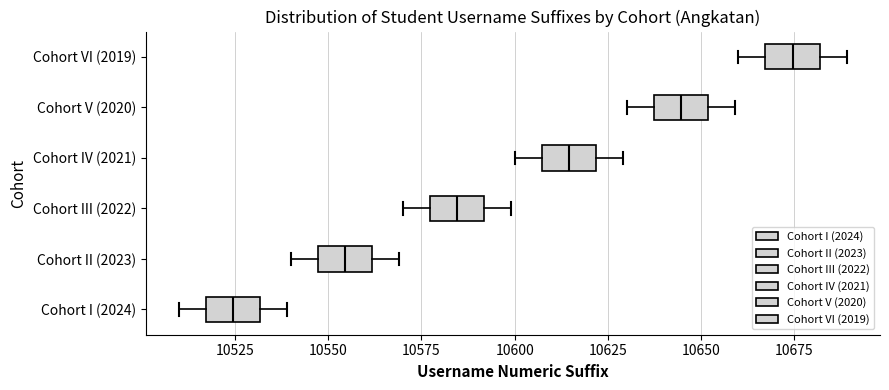

Reading bottom to top, transcribe this box plot: for each box, give where its median line is, the range the box spans, and where its two whiskers end, as read against the x-axis. The values are not printed on the chart, so give them approximately, as read against the axis.

Cohort I (2024): median 10525, box 10515 to 10530, whiskers 10510 to 10540
Cohort II (2023): median 10555, box 10545 to 10560, whiskers 10540 to 10570
Cohort III (2022): median 10585, box 10575 to 10590, whiskers 10570 to 10600
Cohort IV (2021): median 10615, box 10605 to 10620, whiskers 10600 to 10630
Cohort V (2020): median 10645, box 10635 to 10650, whiskers 10630 to 10660
Cohort VI (2019): median 10675, box 10665 to 10680, whiskers 10660 to 10690